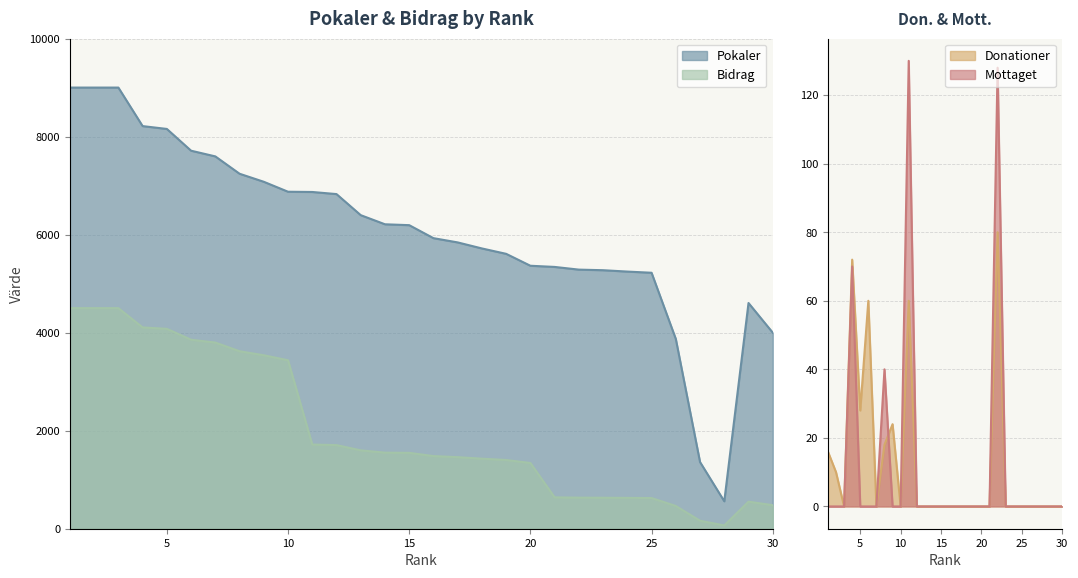

Between 3 and 30, which is larger?

3